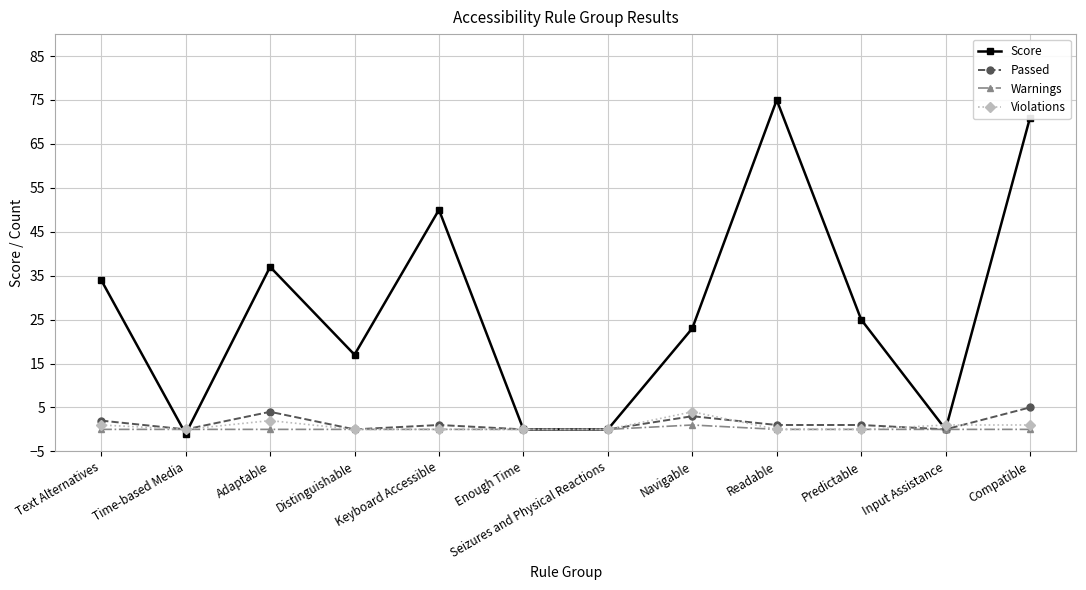

True or false: Warnings has a value of 0 at Time-based Media.

True